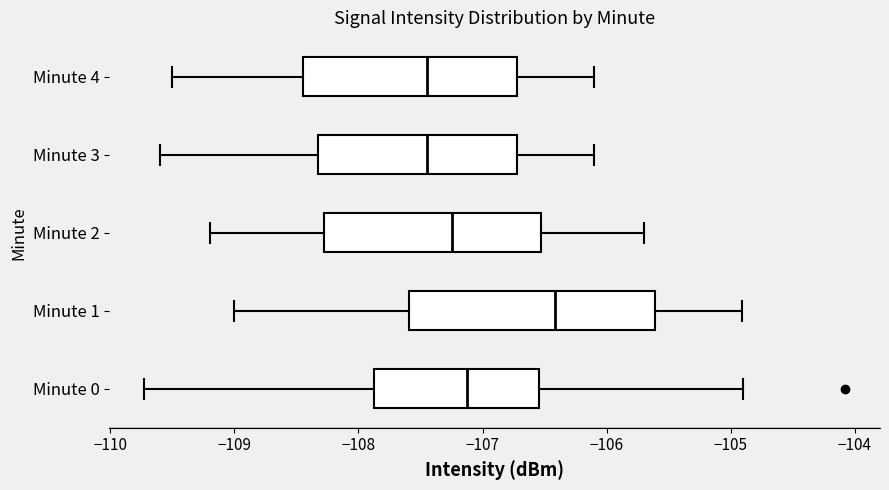

Which box is the widest, from its left edge to its right edge?

Minute 1